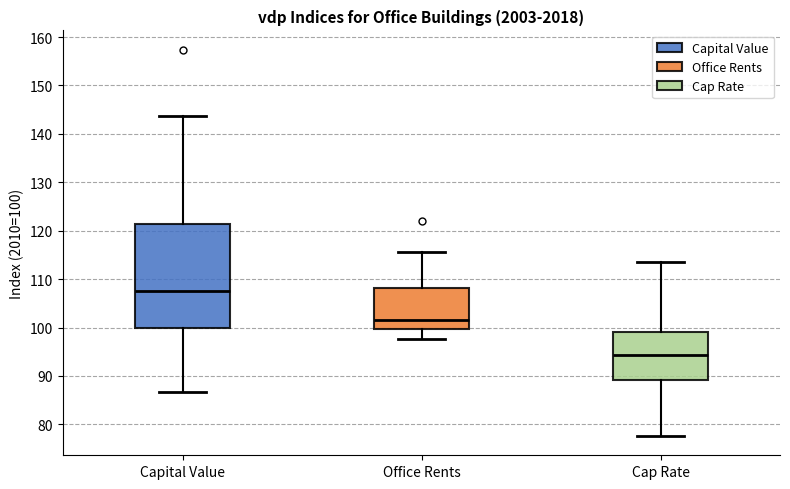

Where is the upper edge of the box for Capital Value on the y-axis? The values are not printed on the chart, so give them approximately, as read against the axis.

121